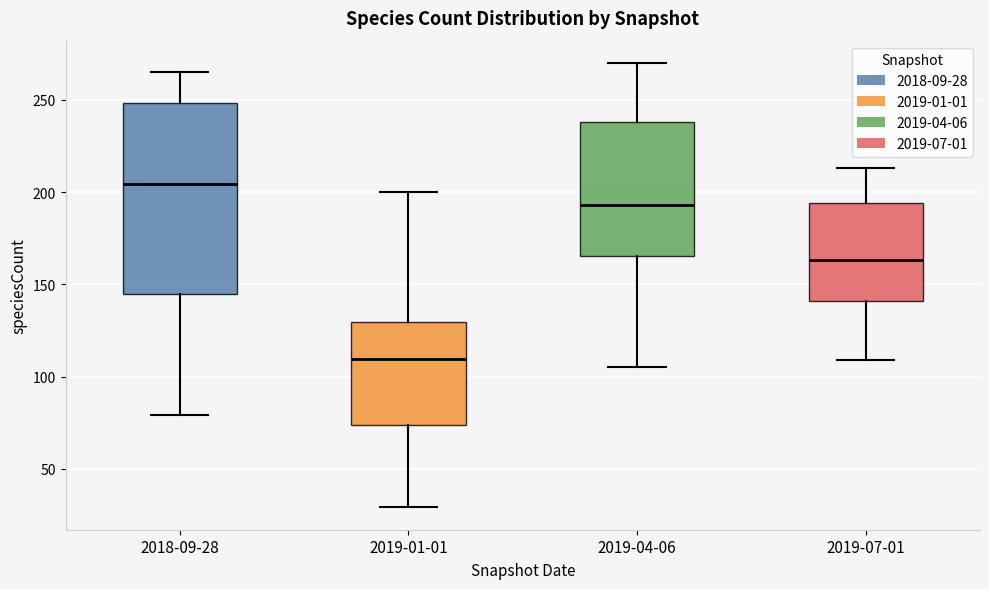

Which box has the highest median line?

2018-09-28